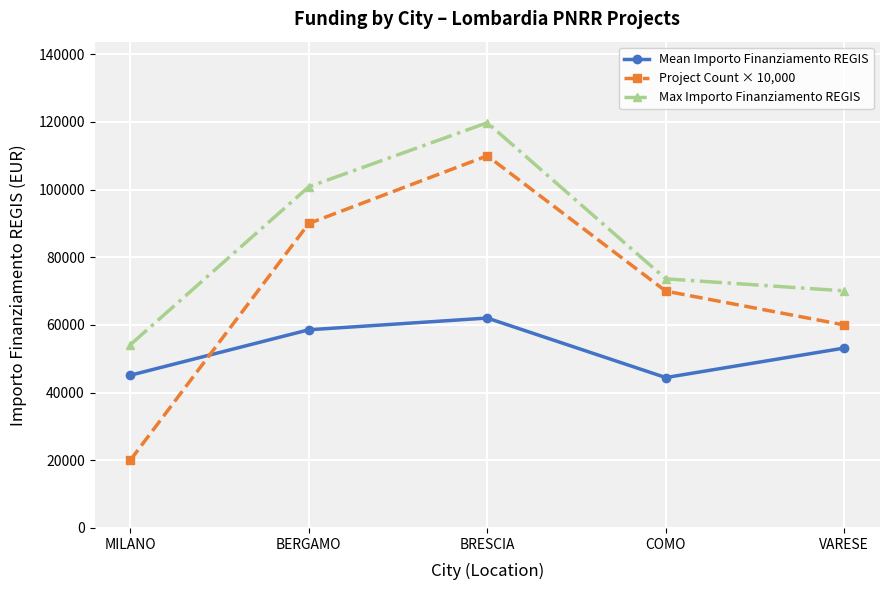

Which series has the widest spread of values?

Project Count × 10,000